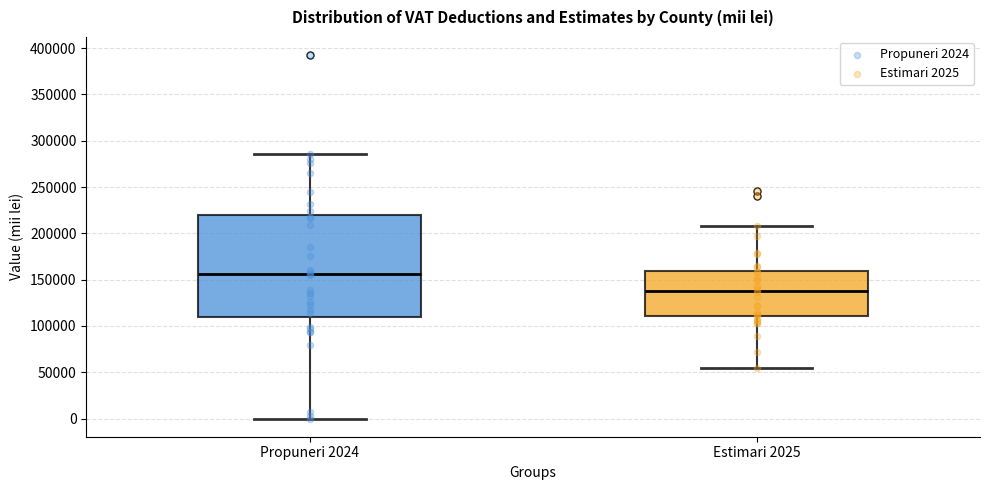

Reading left to right, transcribe this box plot: for each box, give where its median line is, the range the box spans, and where its two whiskers end, as read against the y-axis. The values are not printed on the chart, so give them approximately, as read against the axis.

Propuneri 2024: median 155000, box 110000 to 220000, whiskers 0 to 285000
Estimari 2025: median 140000, box 110000 to 160000, whiskers 55000 to 210000